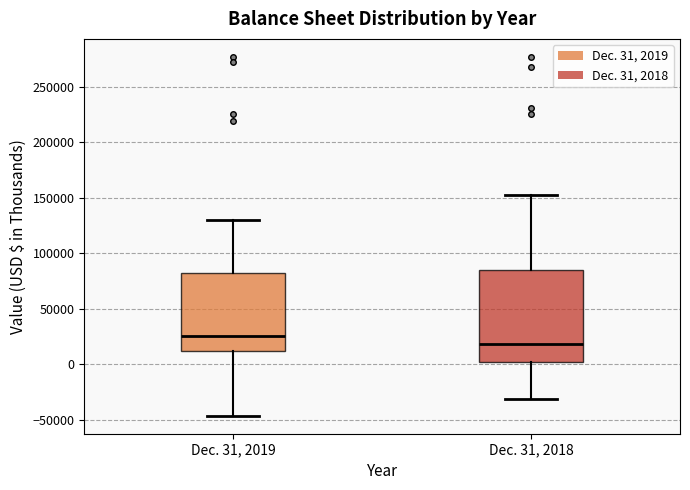

Reading left to right, read every box against the y-axis: the position of its median line, the range the box covers, and the ends of its whiskers. The values are not printed on the chart, so give them approximately, as read against the axis.

Dec. 31, 2019: median 25000, box 10000 to 85000, whiskers -45000 to 130000
Dec. 31, 2018: median 20000, box 0 to 85000, whiskers -30000 to 150000